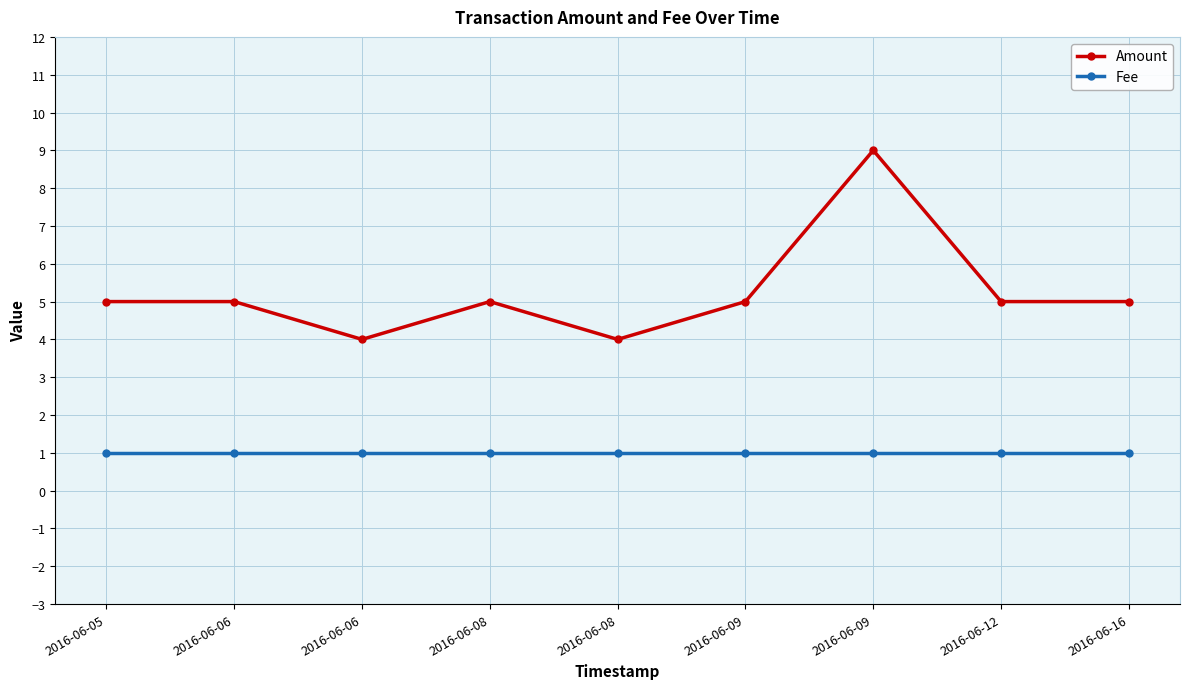

Rank the series by their maximum value, from highest to lowest.

Amount, Fee